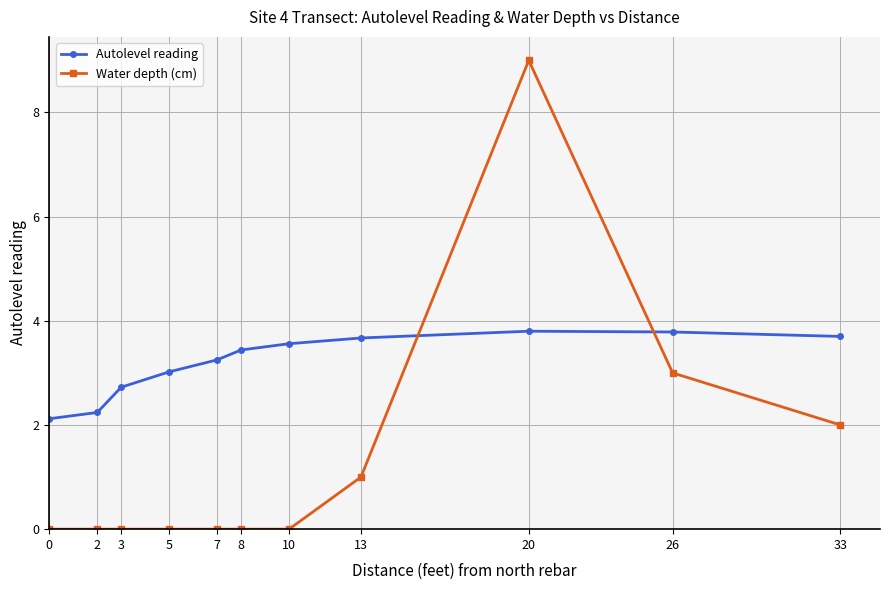

Rank the series at 26 from highest to lowest value.

Autolevel reading, Water depth (cm)